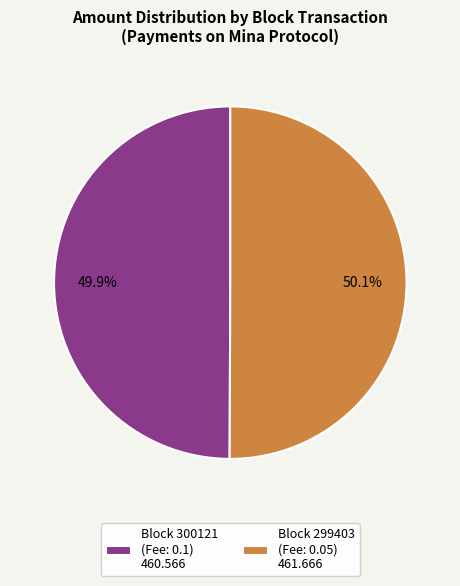

How many segments does this pie chart have?

2